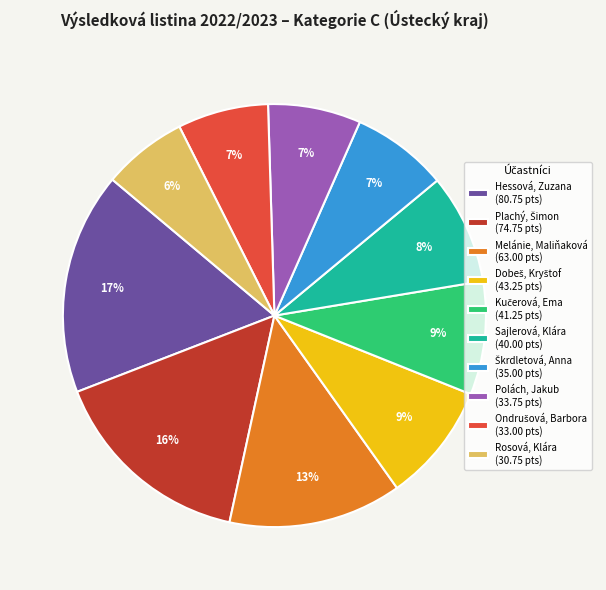

Is there any slice that represents more than half of the pie?

No